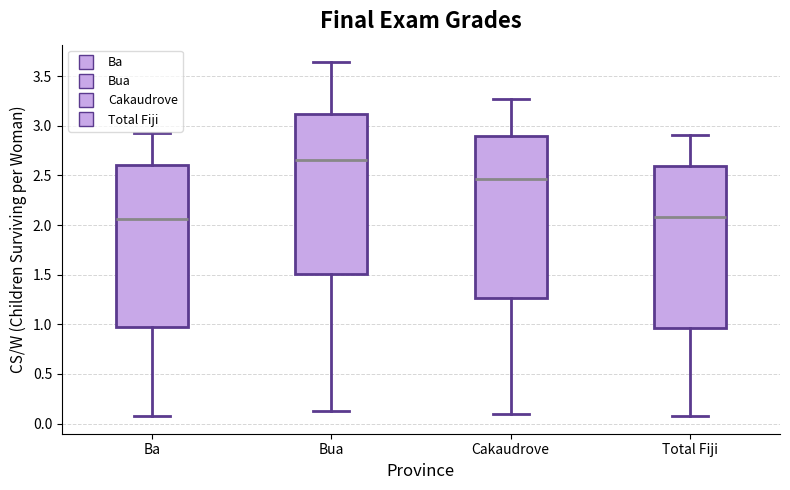

Where is the upper edge of the box for Total Fiji on the y-axis? The values are not printed on the chart, so give them approximately, as read against the axis.

2.60